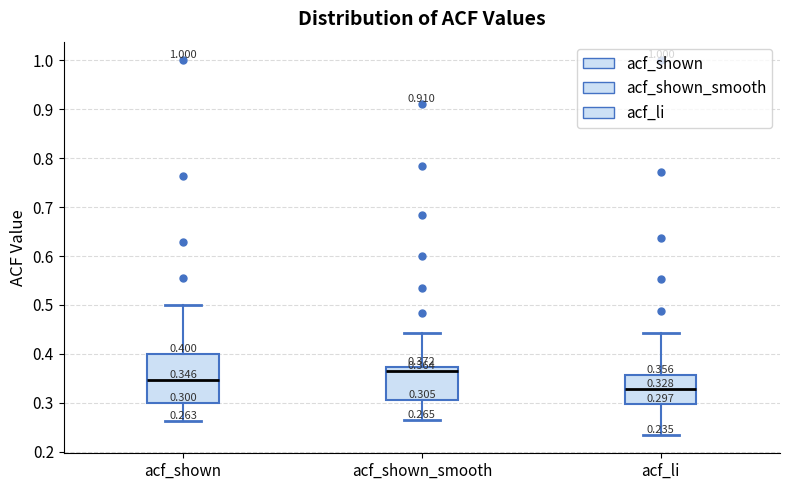

Which box's median line is the lowest?

acf_li